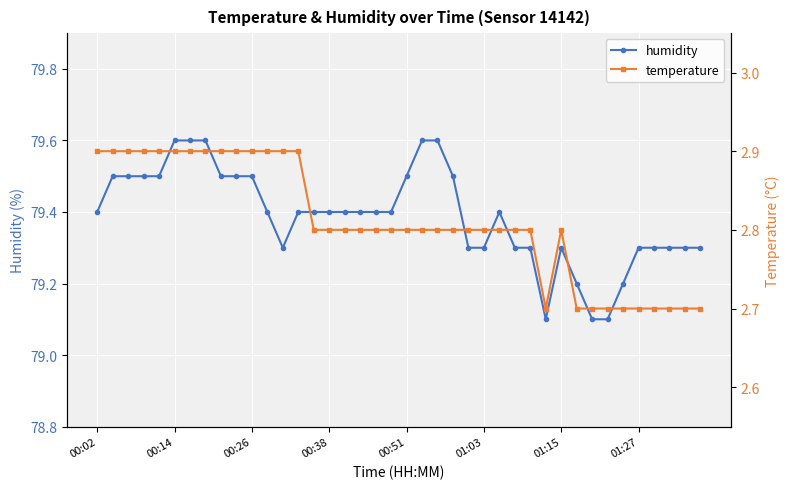

How many humidity values are between 79 and 80?

40